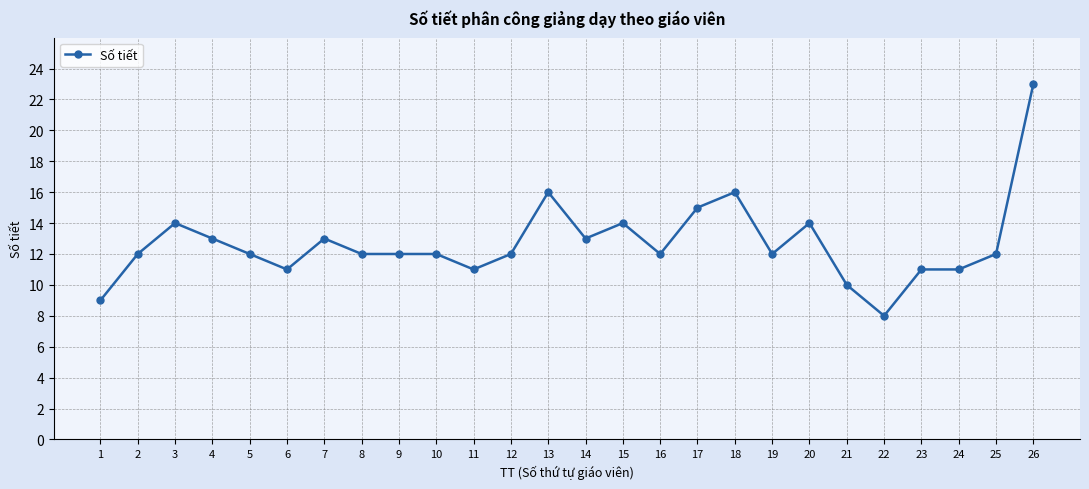

How many lines are shown in the chart?

1